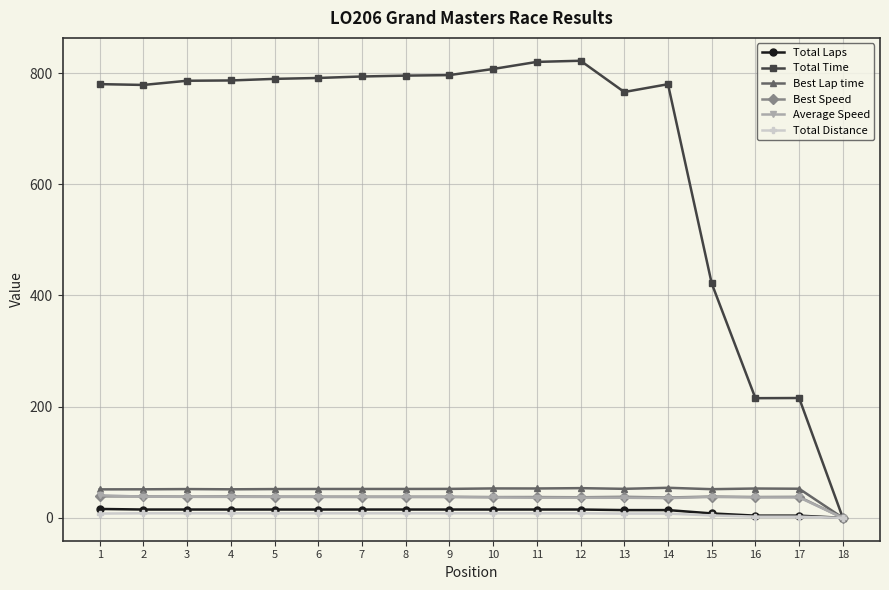

Which series has the largest range (max minus min)?

Total Time